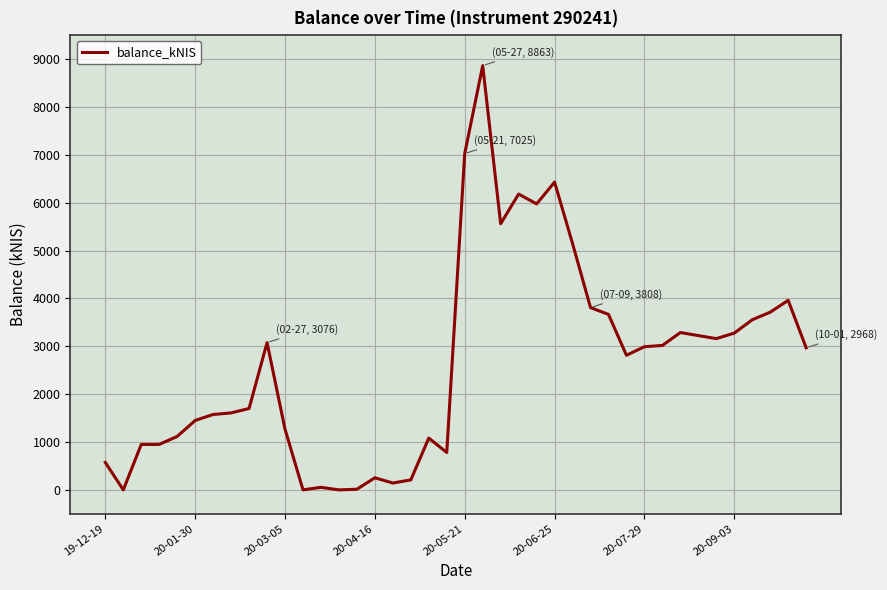

How many categories are shown in the chart?

40